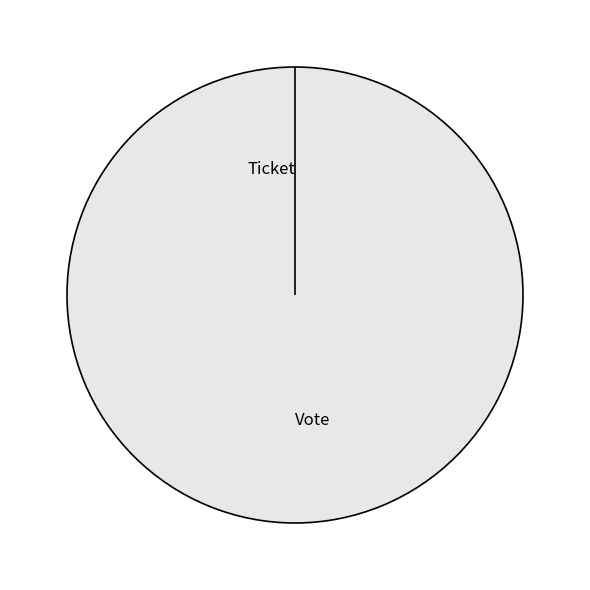

How many segments does this pie chart have?

2